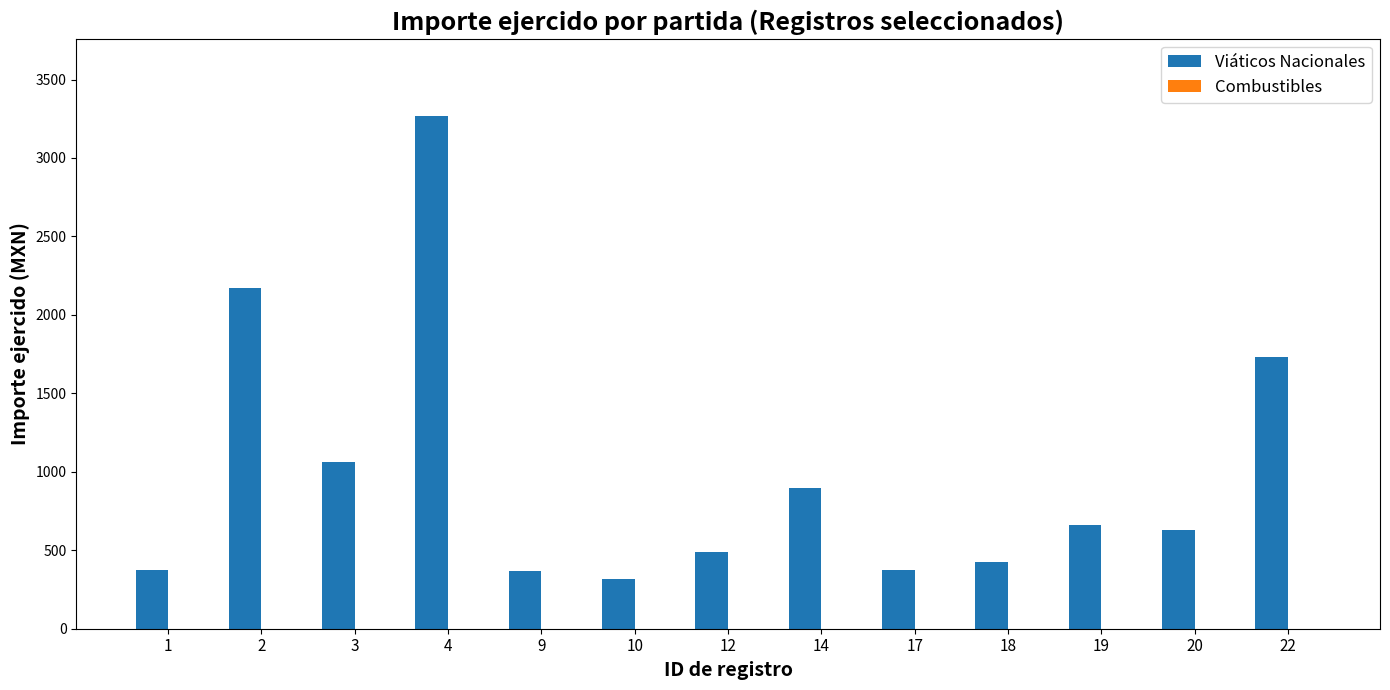

Which label corresponds to the smallest value in the chart?

10